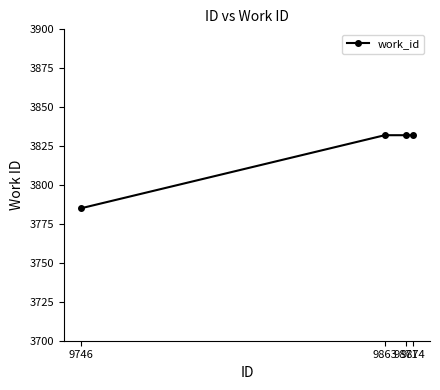

Between 9863 and 9746, which is larger?

9863